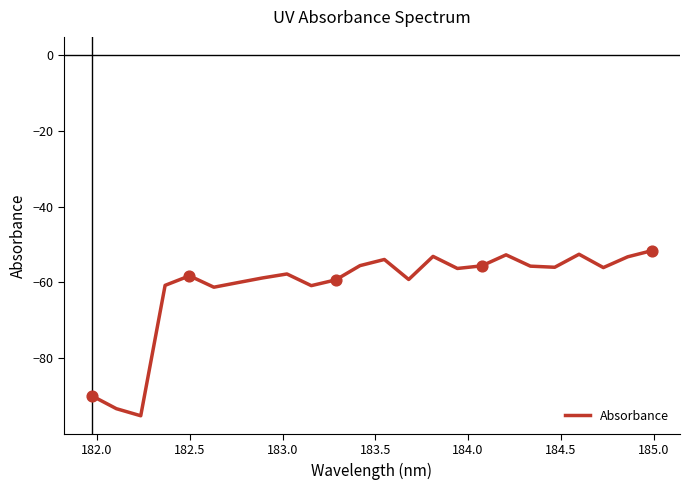

What is the smallest value displayed?

-95.2